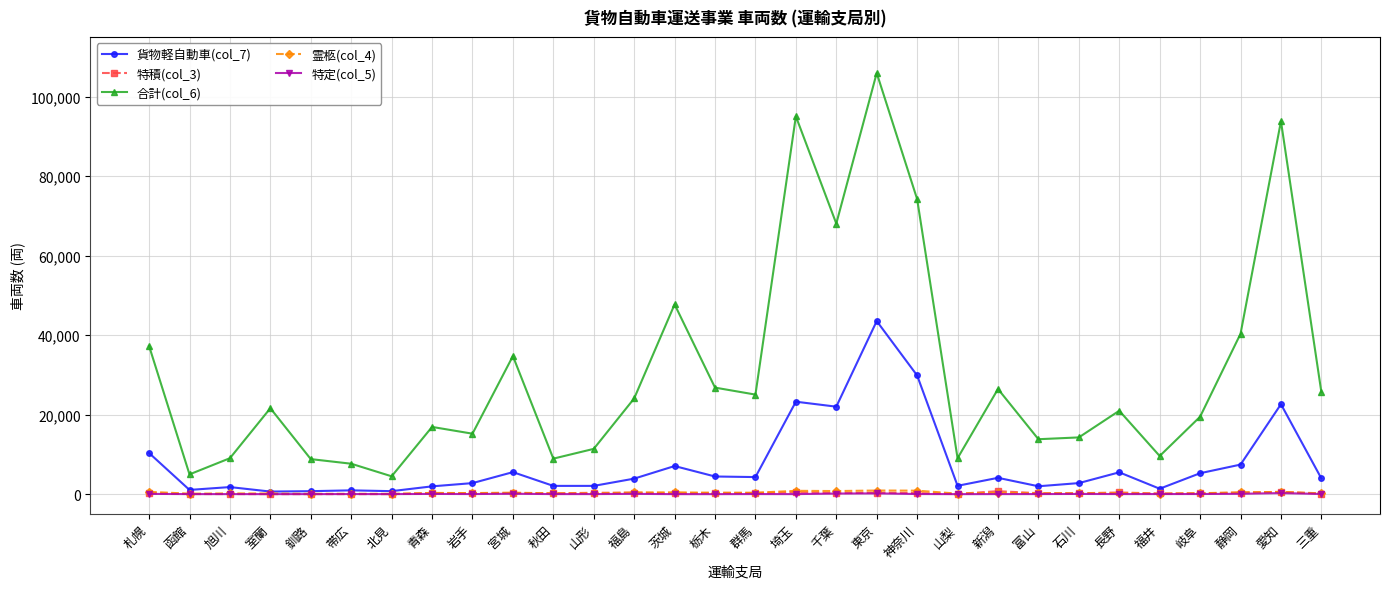

True or false: 合計(col_6) and 特積(col_3) intersect in this chart.

False